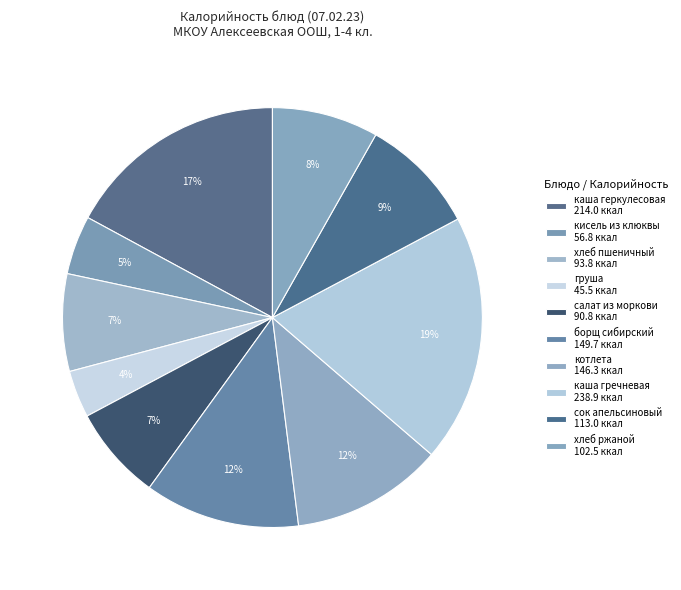

Which slice is the smallest?

груша